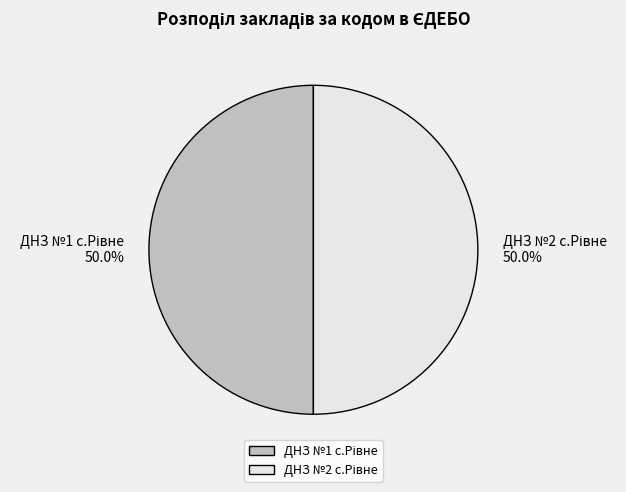

What is the ratio of the value at ДНЗ №1 с.Рівне to the value at ДНЗ №2 с.Рівне?

1.0